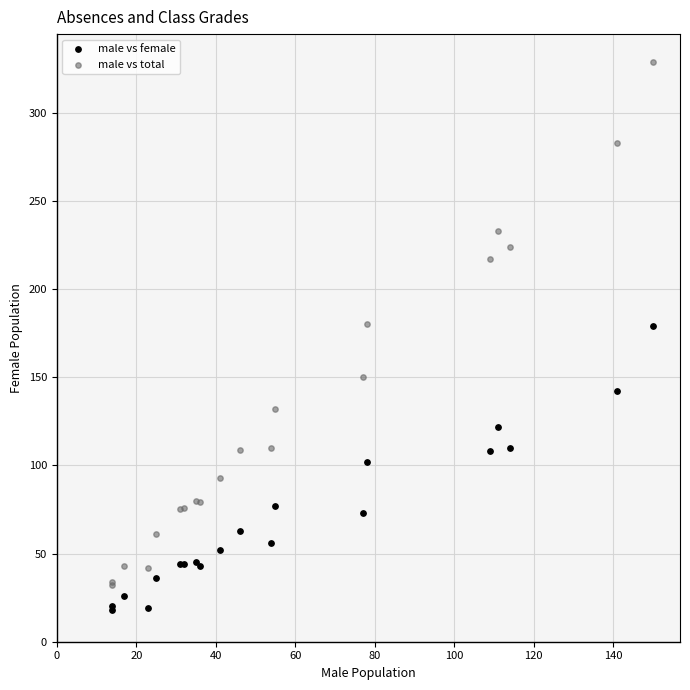

Which series contains the highest Y value?

male vs total